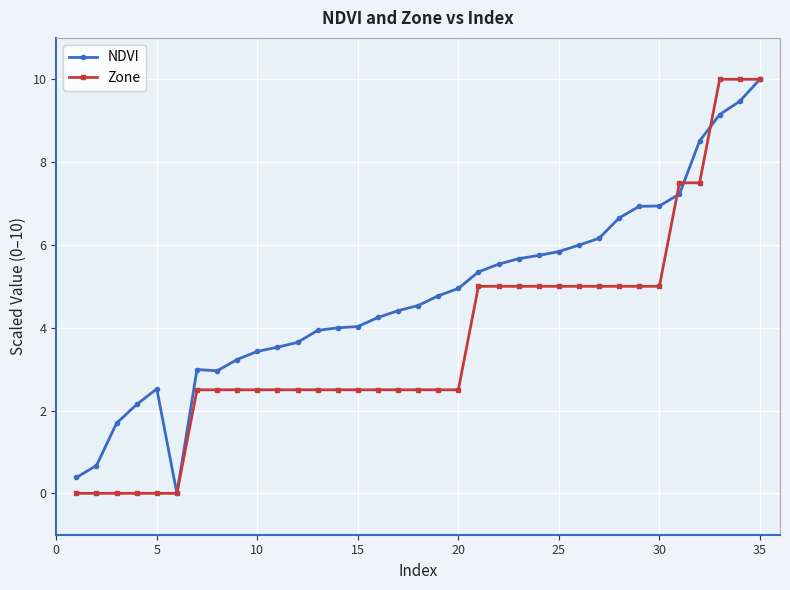

What is the maximum value for NDVI?

10.0